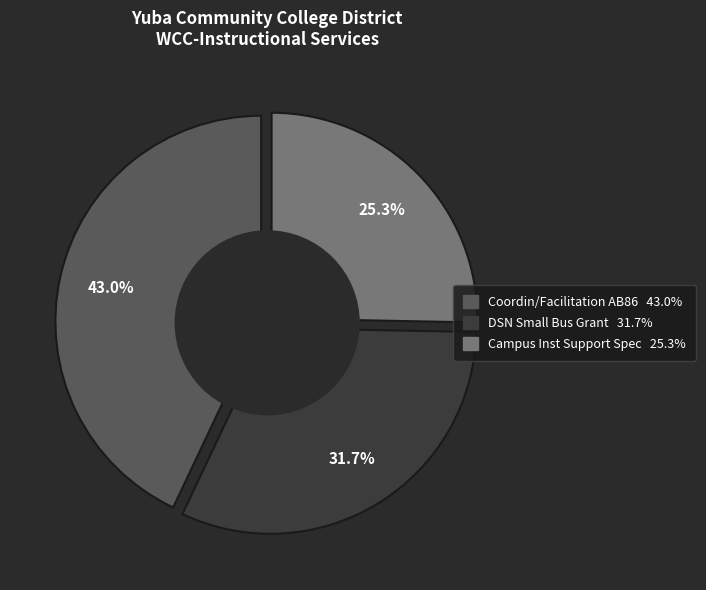

How many slices are in this pie chart?

3